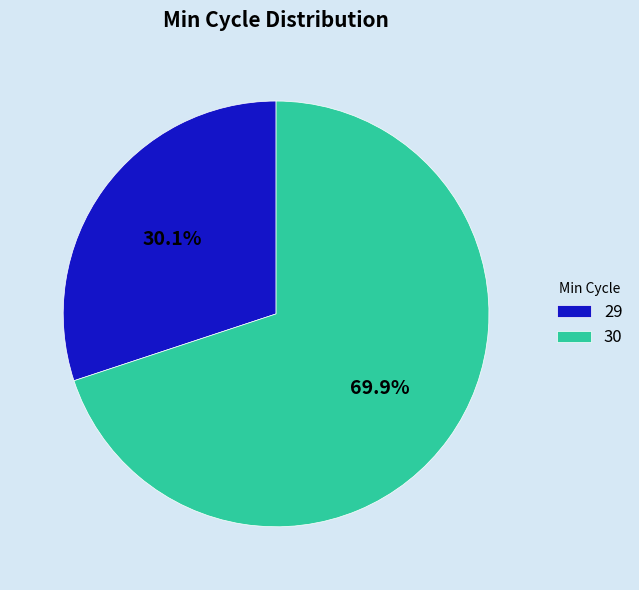

How much of the chart is everything except 30?

30.1%